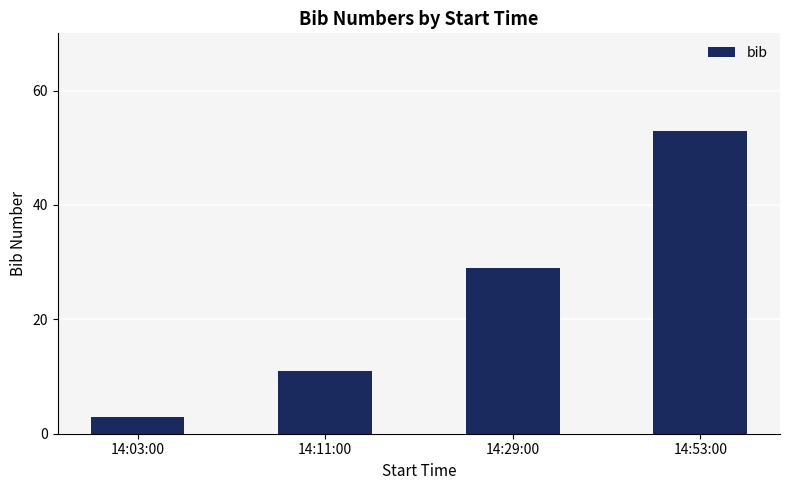

What is the label of the 1st bar from the left?

14:03:00